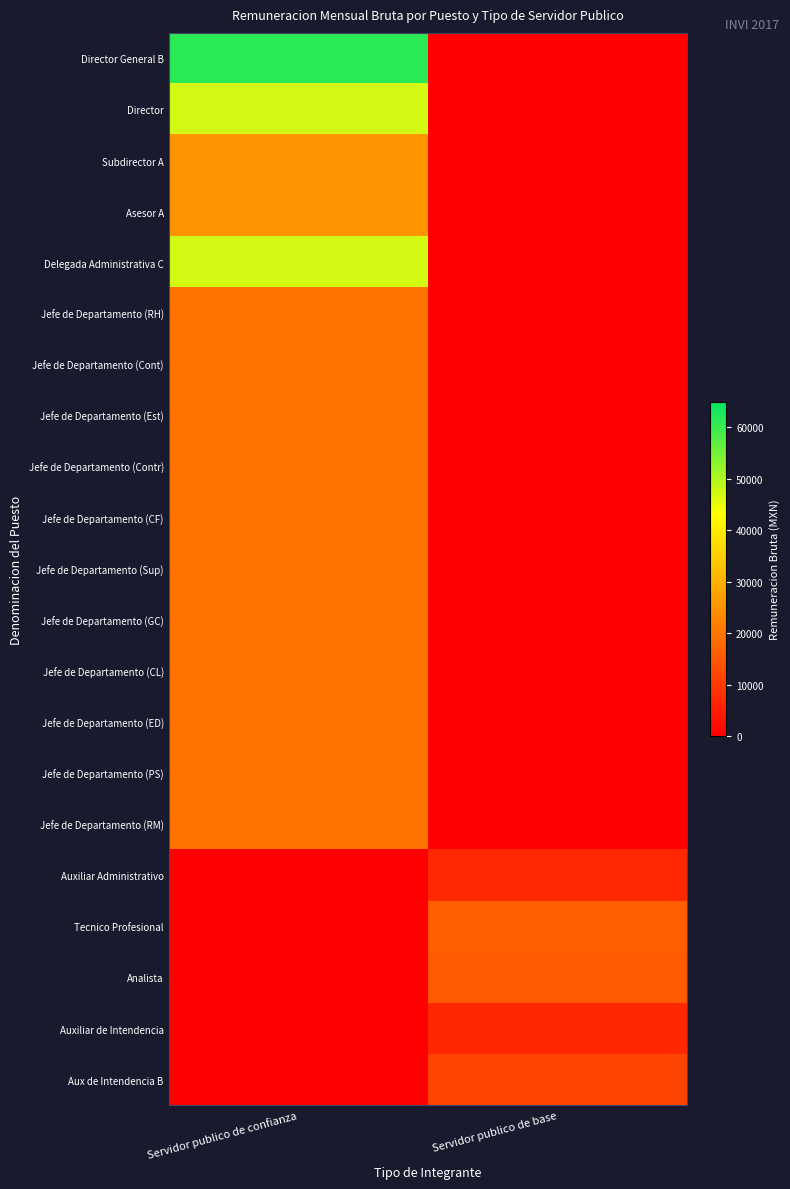

List the series in order of their peak value, lowest first.

Auxiliar de Intendencia, Auxiliar Administrativo, Aux de Intendencia B, Analista, Tecnico Profesional, Jefe de Departamento (RH), Jefe de Departamento (Cont), Jefe de Departamento (Est), Jefe de Departamento (Contr), Jefe de Departamento (CF), Jefe de Departamento (Sup), Jefe de Departamento (GC), Jefe de Departamento (CL), Jefe de Departamento (ED), Jefe de Departamento (PS), Jefe de Departamento (RM), Subdirector A, Asesor A, Director, Delegada Administrativa C, Director General B